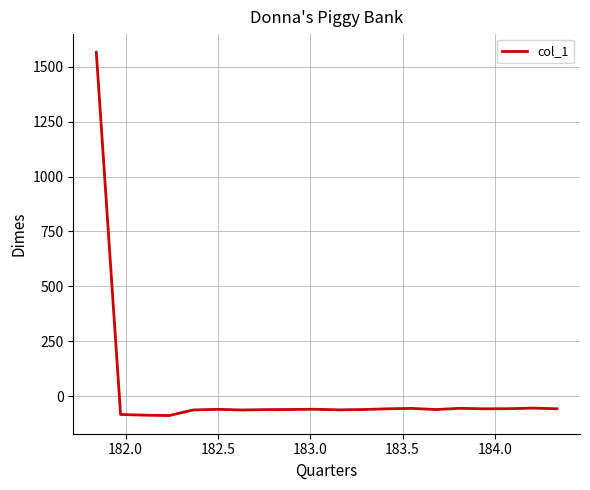

What is the difference between the maximum and minimum values?

1654.0